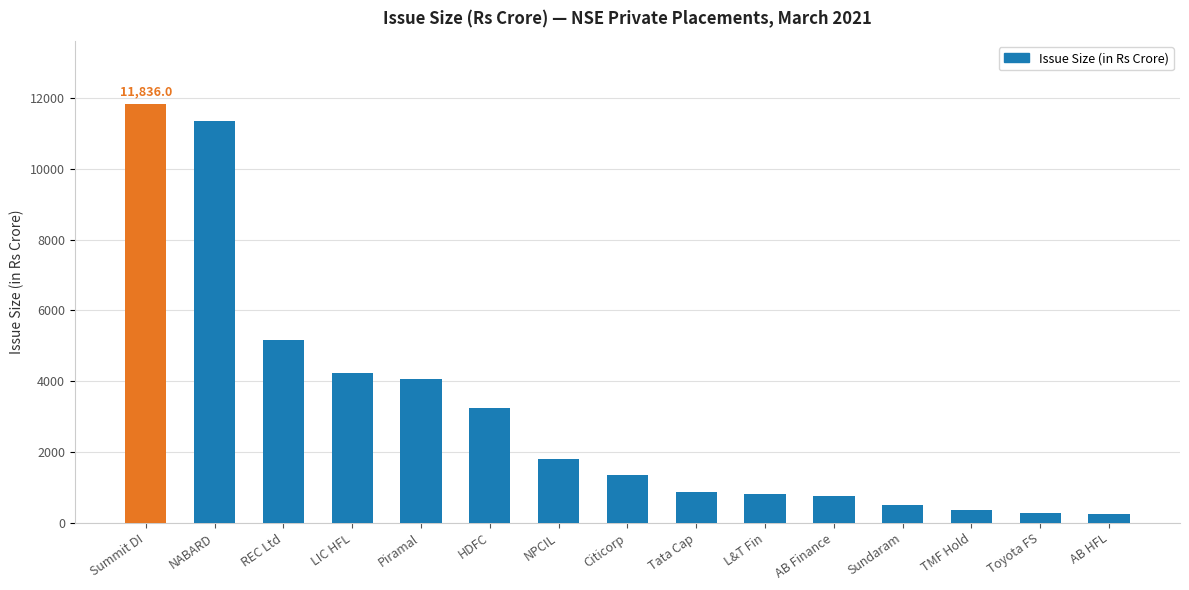

What is the label of the 15th bar from the left?

AB HFL